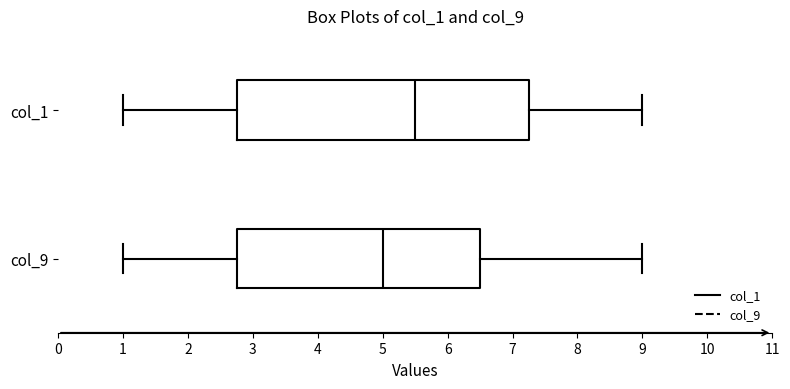

Which box is the widest, from its left edge to its right edge?

col_1